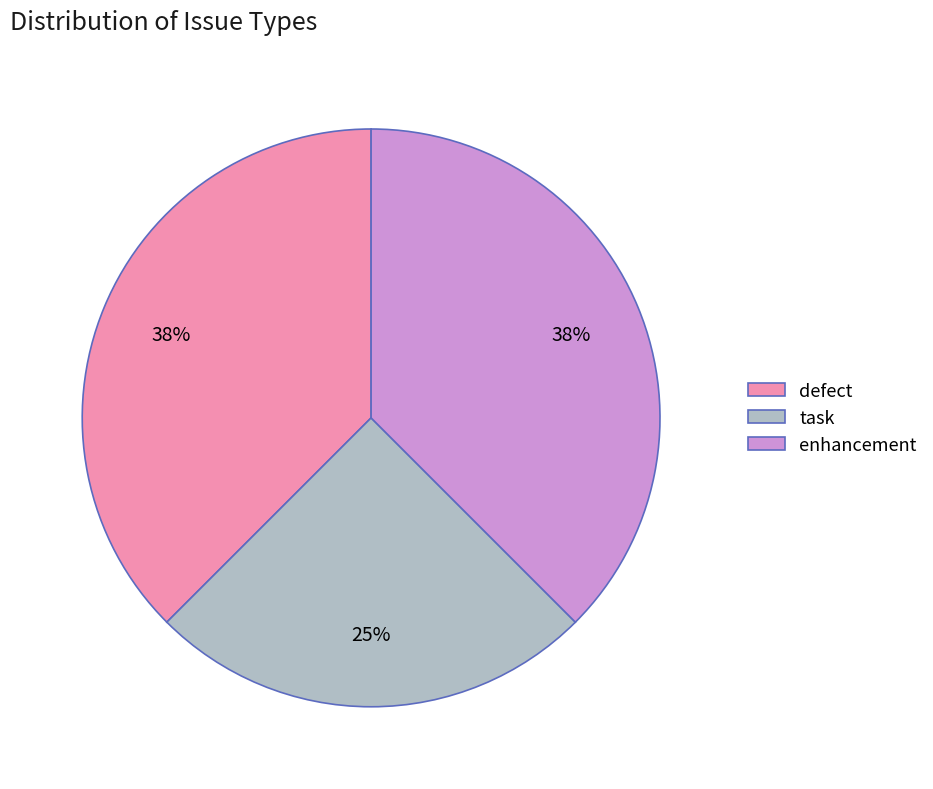

What is the smallest slice in the pie chart?

task